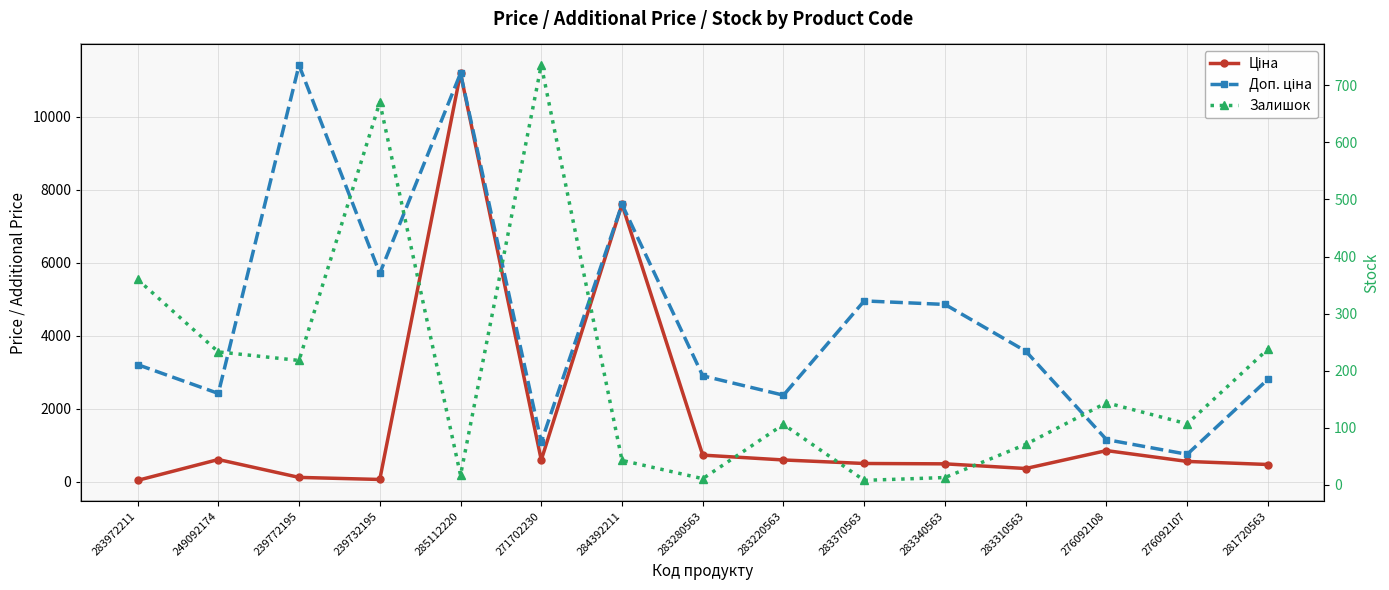

The Ціна series shows 18310.2 at 285112220. True or false?

False